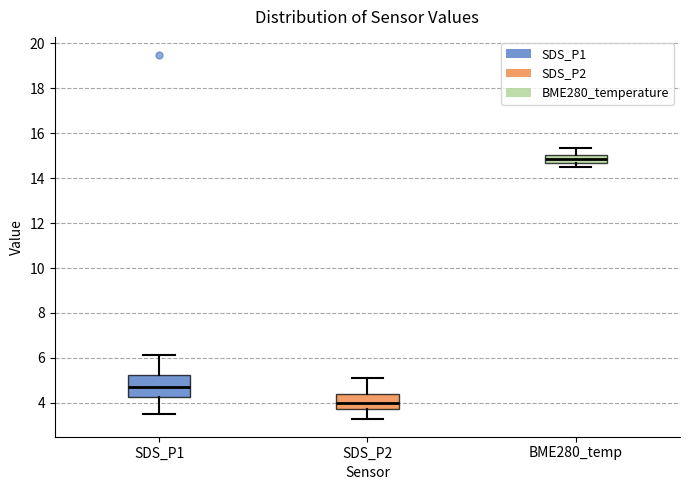

Reading left to right, transcribe this box plot: for each box, give where its median line is, the range the box spans, and where its two whiskers end, as read against the y-axis. The values are not printed on the chart, so give them approximately, as read against the axis.

SDS_P1: median 4.8, box 4.2 to 5.2, whiskers 3.6 to 6.2
SDS_P2: median 4.0, box 3.8 to 4.4, whiskers 3.4 to 5.2
BME280_temp: median 14.8, box 14.6 to 15.0, whiskers 14.6 (just below the box's lower edge) to 15.4